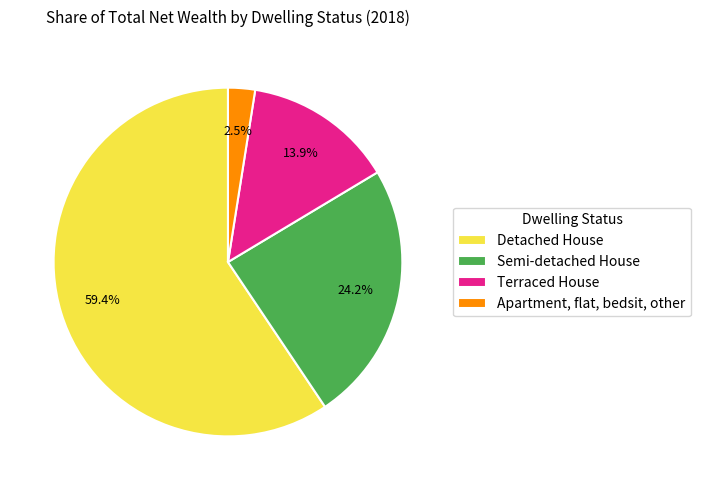

Is it true that Terraced House is 28% of the pie?

False